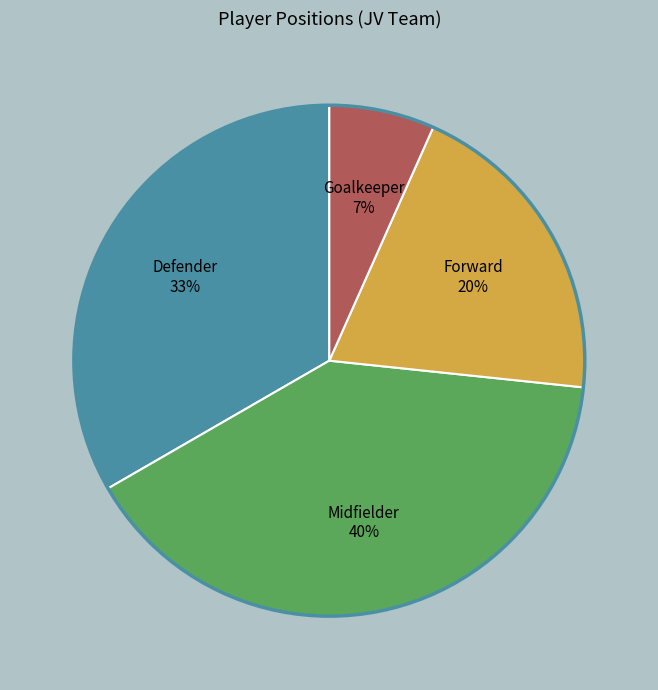

To the nearest percent, what percentage of the pie is Goalkeeper?

7%